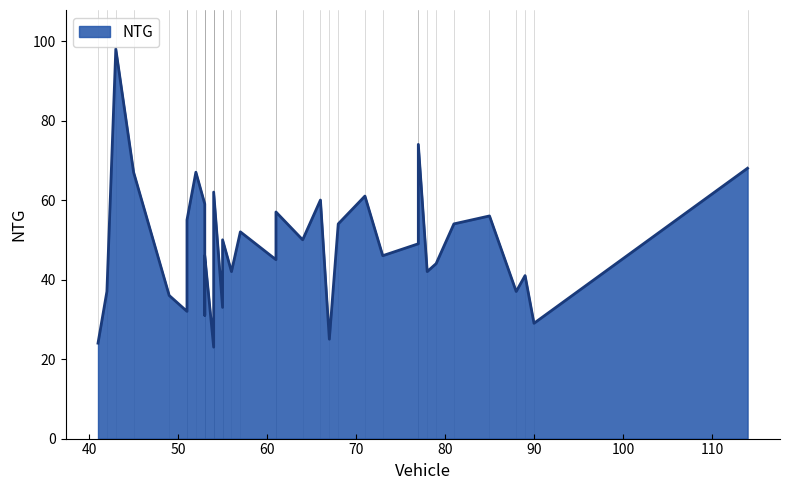

What is the change in value from 68 to 55?

-4